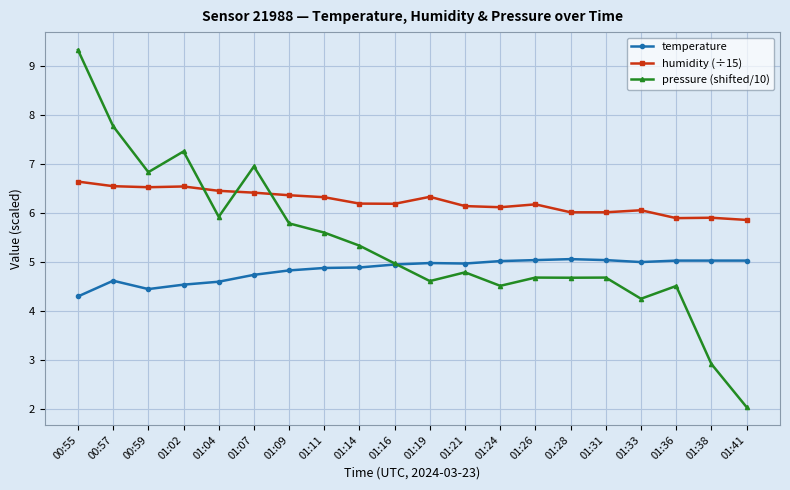

What is the difference between the highest and lowest values at 01:16?

1.2